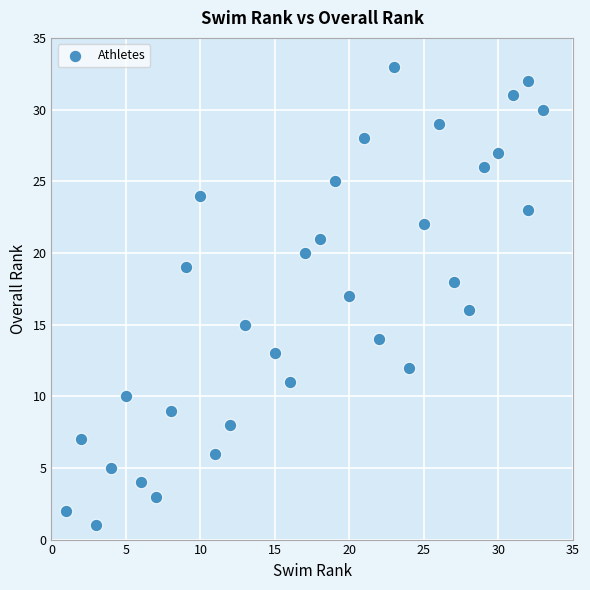

What is the range of Y values (max minus min)?

32